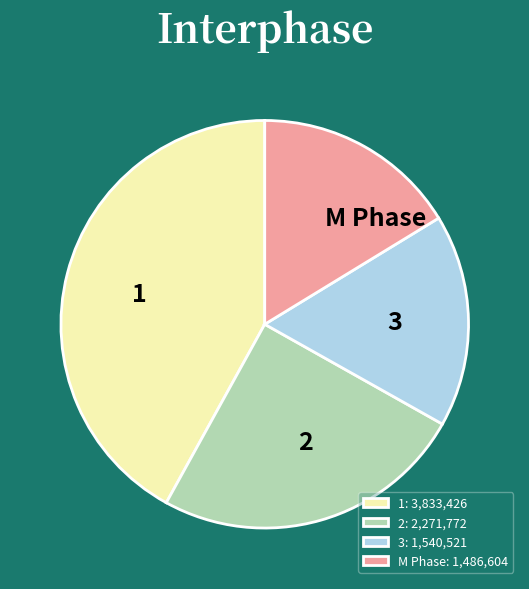

How many slices are in this pie chart?

4